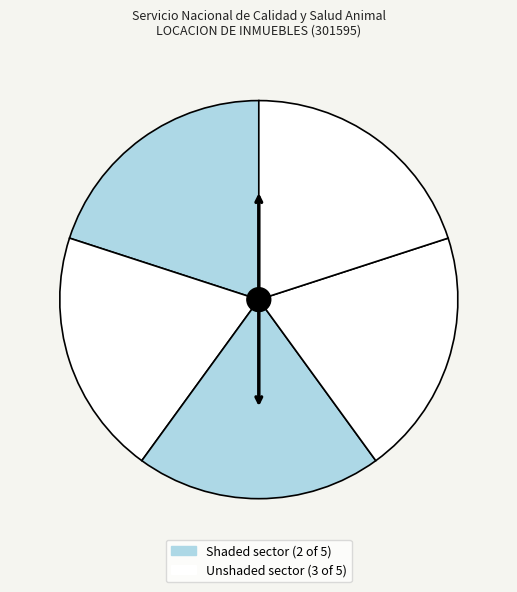

How many slices are in this pie chart?

5